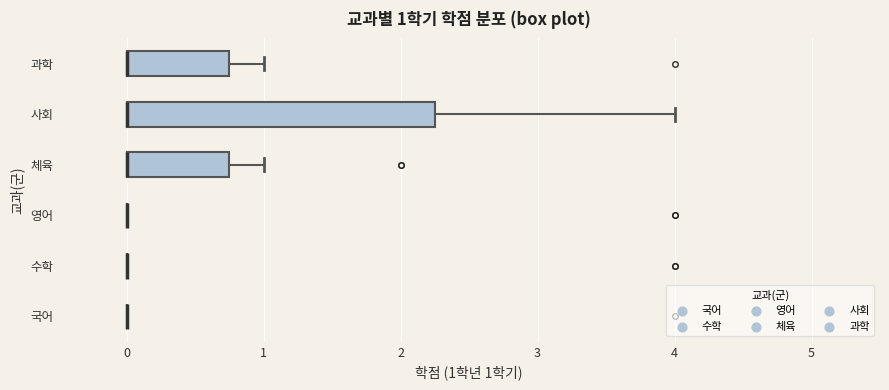

Comparing the boxes themselves (not the whiskers), which one is the widest?

사회